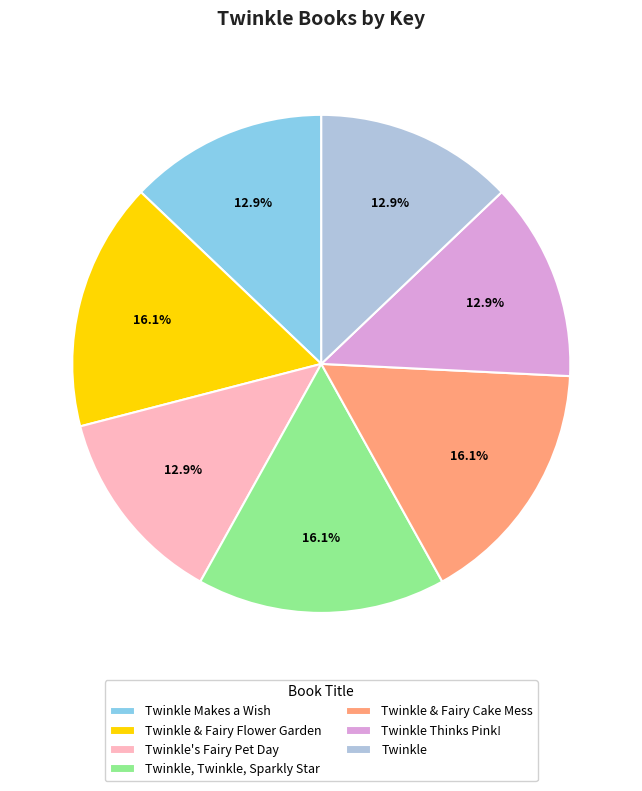

What percentage is NOT represented by Twinkle & Fairy Cake Mess?

83.9%